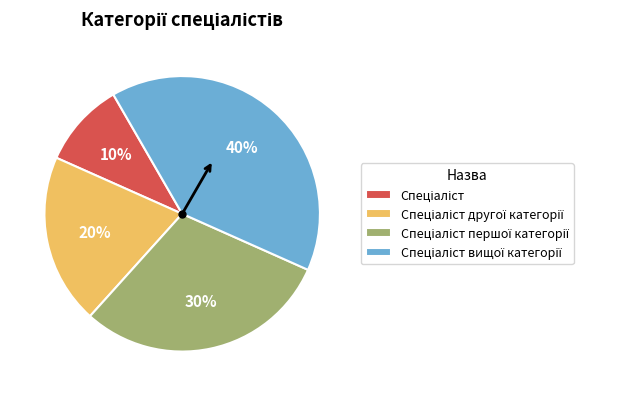

Count the number of slices in the pie.

4